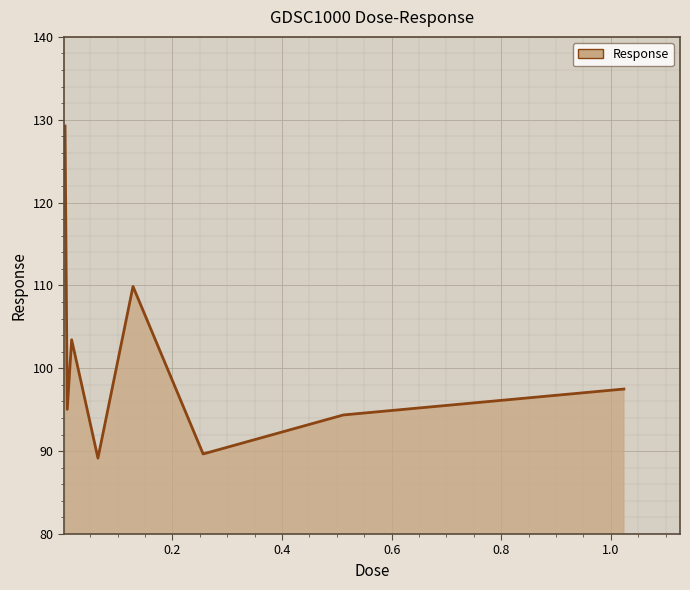

What is the average value?

100.8